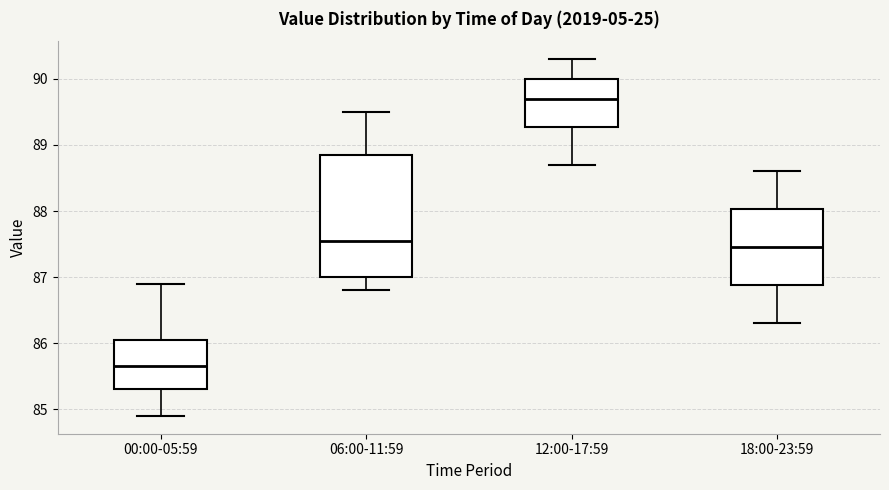

Reading left to right, transcribe this box plot: for each box, give where its median line is, the range the box spans, and where its two whiskers end, as read against the y-axis. The values are not printed on the chart, so give them approximately, as read against the axis.

00:00-05:59: median 85.7, box 85.3 to 86.1, whiskers 84.9 to 86.9
06:00-11:59: median 87.6, box 87.0 to 88.9, whiskers 86.8 to 89.5
12:00-17:59: median 89.7, box 89.3 to 90.0, whiskers 88.7 to 90.3
18:00-23:59: median 87.5, box 86.9 to 88.0, whiskers 86.3 to 88.6